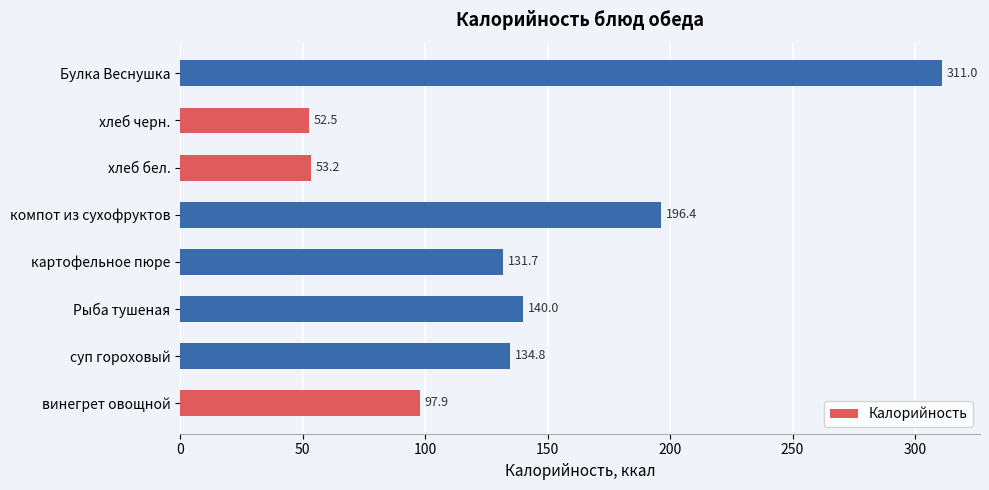

Are the bars horizontal?

Yes